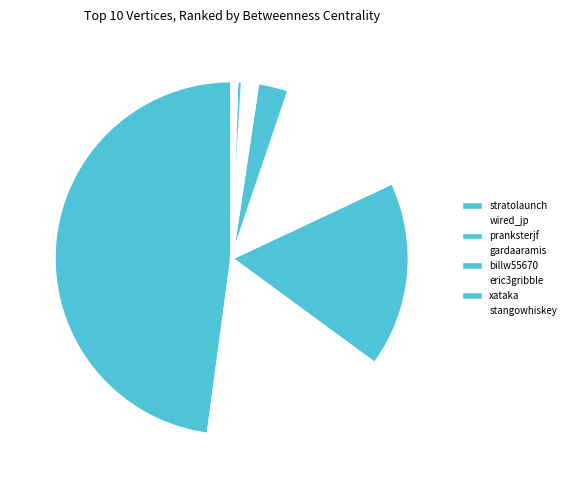

Which slice is the smallest?

xataka